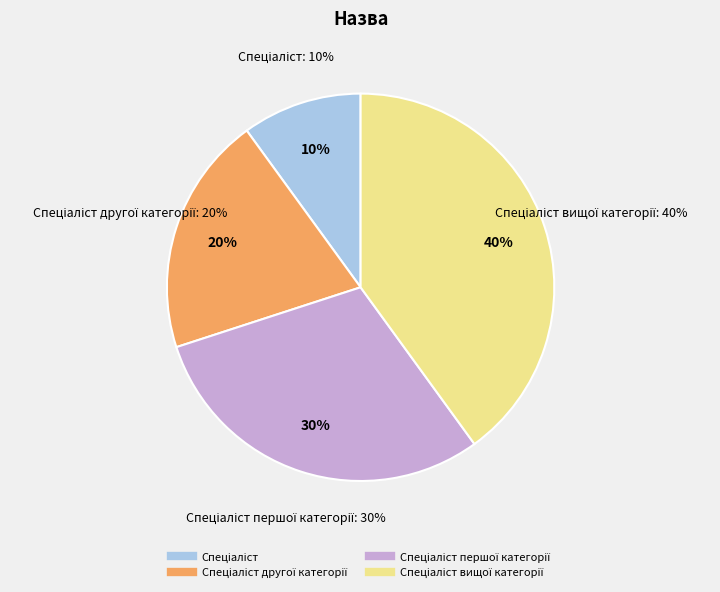

The Спеціаліст другої категорії slice represents 13% of the pie. True or false?

False